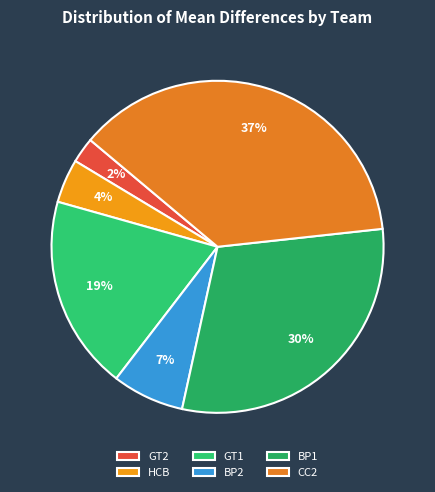

What portion of the pie excludes CC2?

62.8%